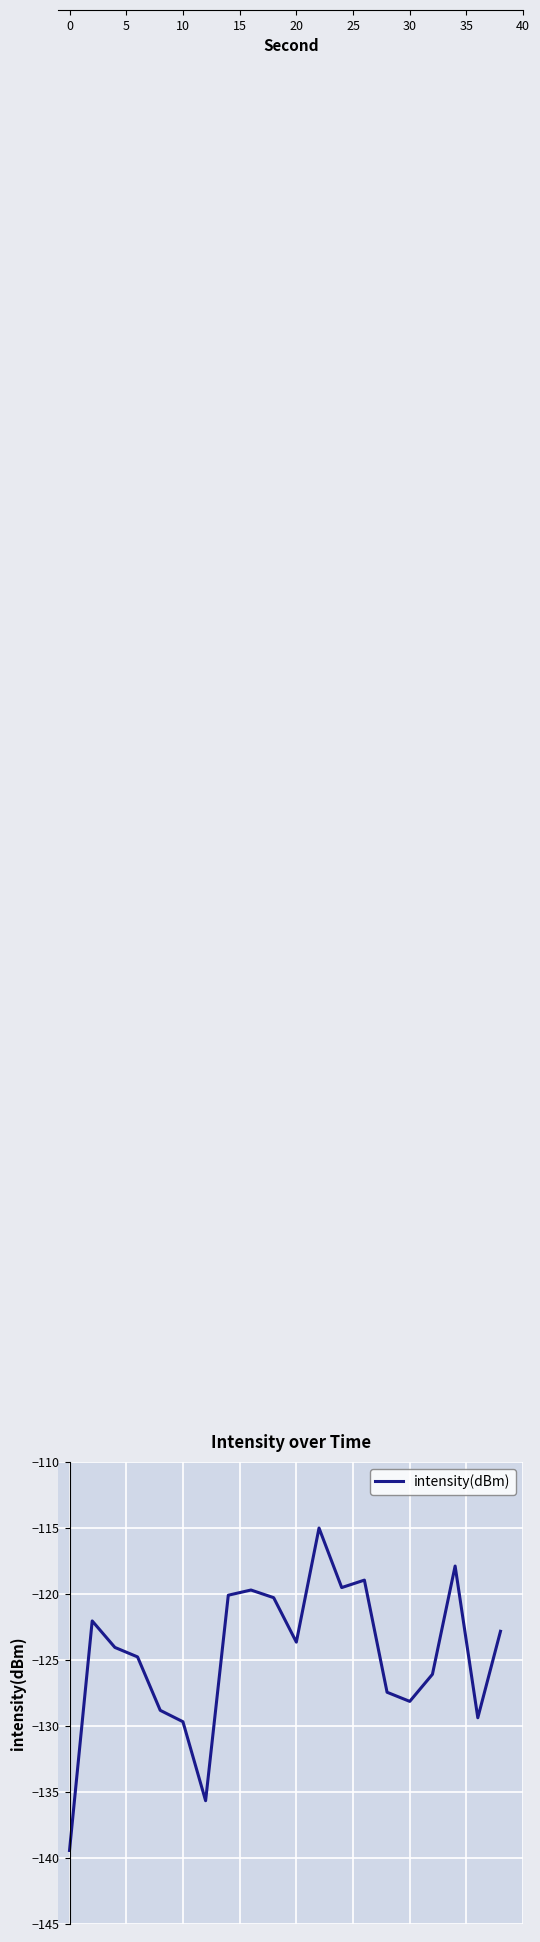

What is the difference between the maximum and minimum values?

24.4